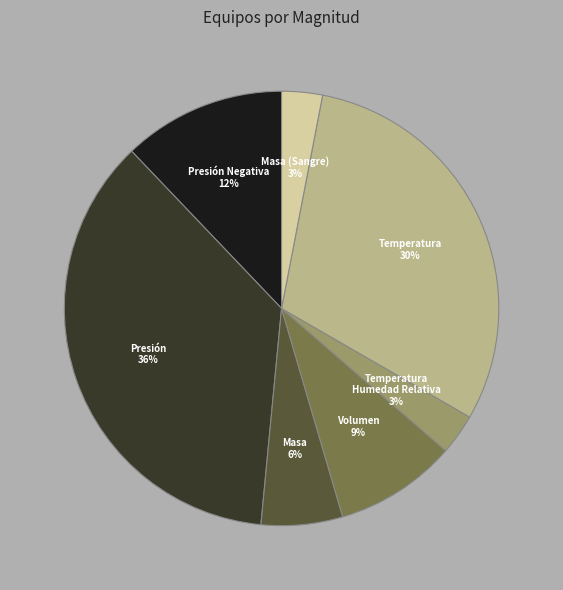

To the nearest percent, what is the difference between the largest and smallest slice percentages?

33%